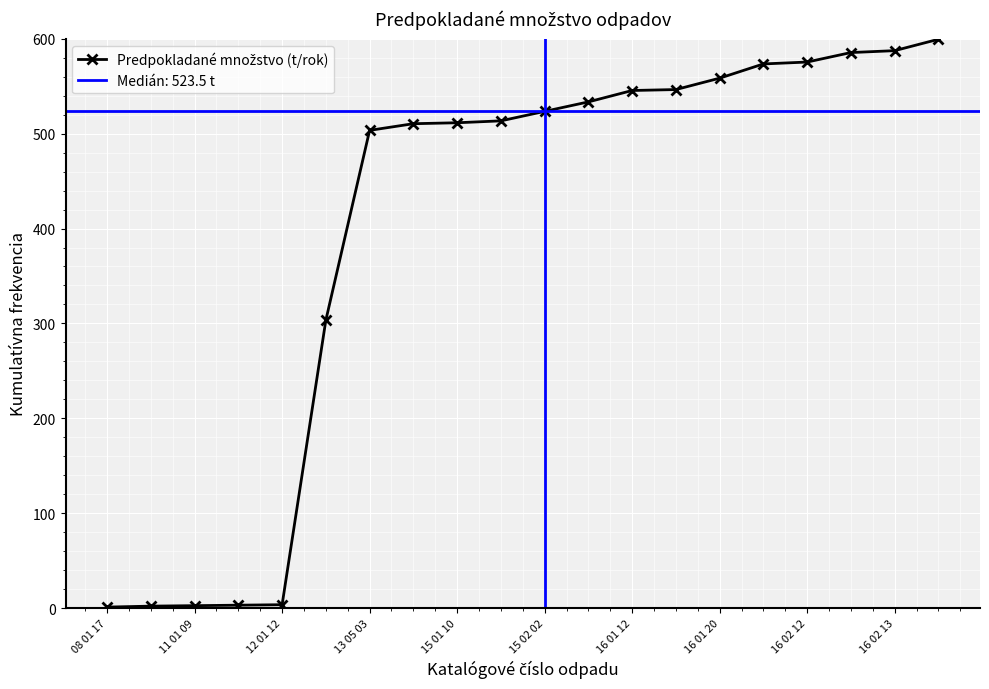

What is the difference between the maximum and minimum values?

598.5